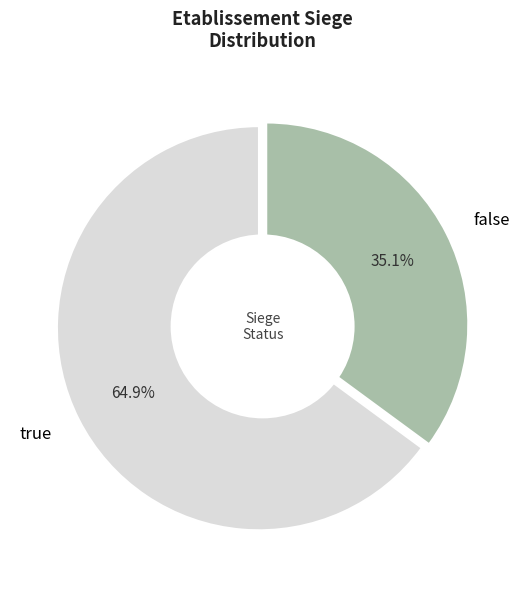

Which slice represents more than half of the pie?

true